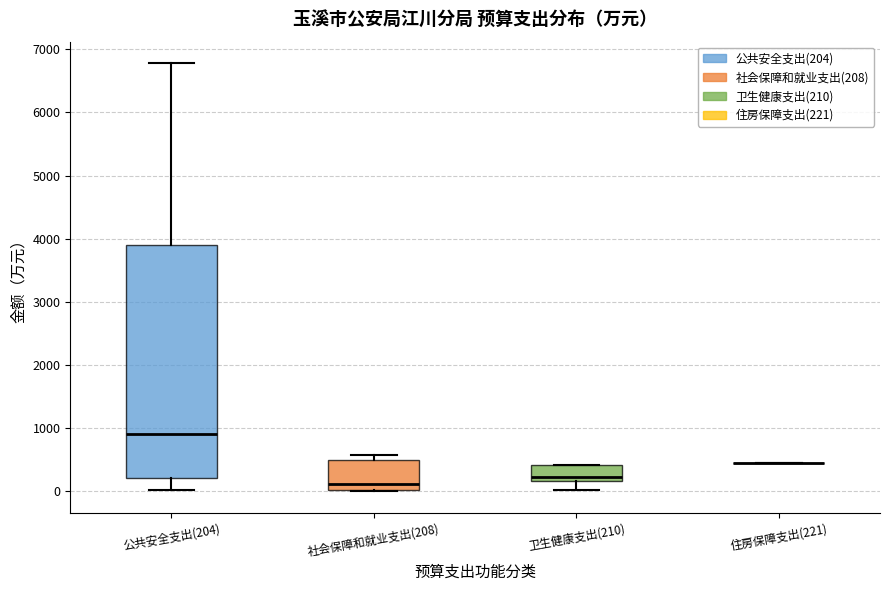

Where is the upper edge of the box for 社会保障和就业支出(208) on the y-axis? The values are not printed on the chart, so give them approximately, as read against the axis.

500